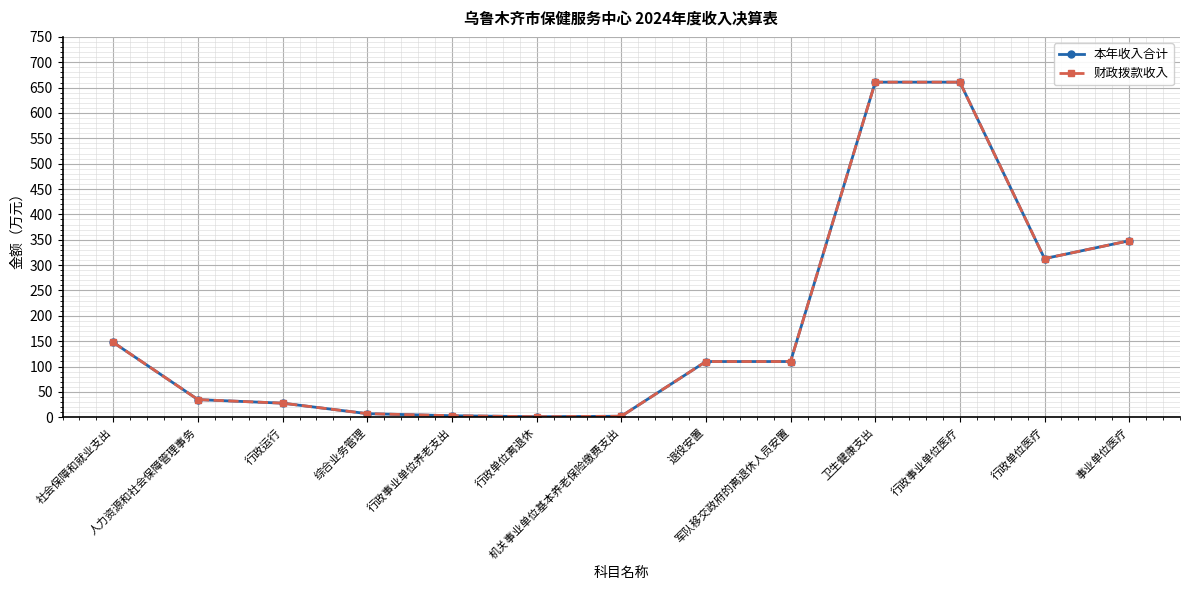

What is the sum of all 本年收入合计 values?

2424.6